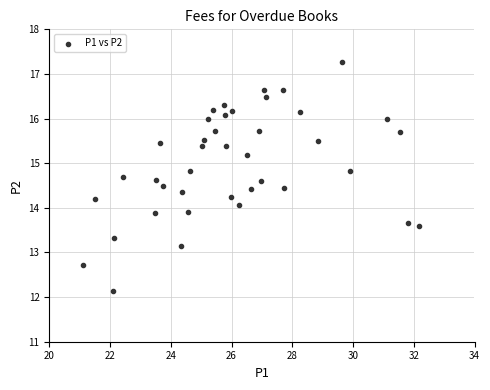

What is the range of X values (max minus min)?

11.1